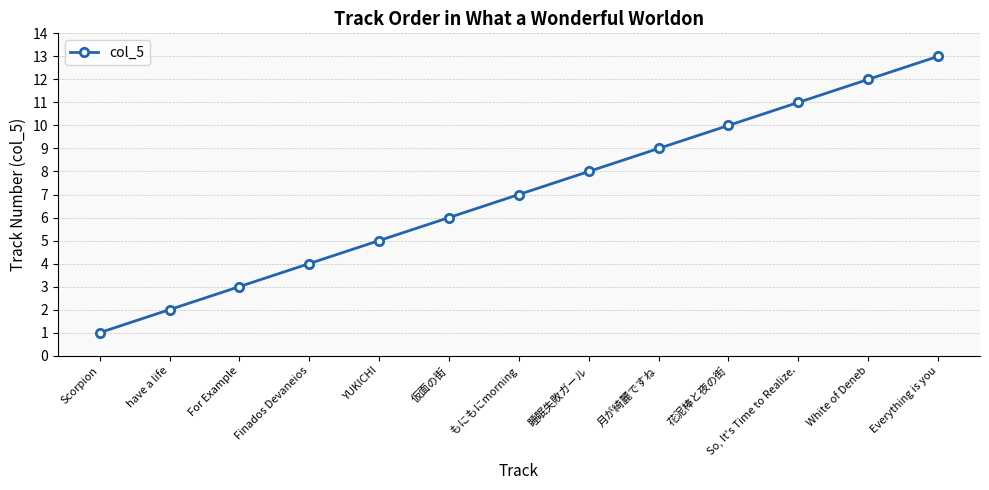

Rank the categories by value from lowest to highest.

Scorpion, have a life, For Example, Finados Devaneios, YUKICHI, 仮面の街, もにもにmorning, 睡眠失敗ガール, 月が綺麗ですね, 花泥棒と夜の街, So, It's Time to Realize., White of Deneb, Everything is you